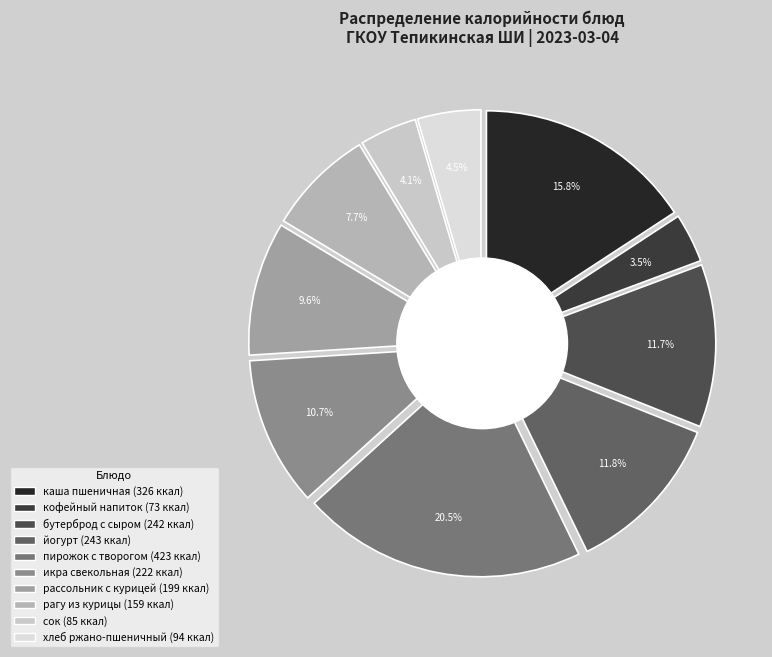

Does кофейный напиток represent more than half of the total?

No